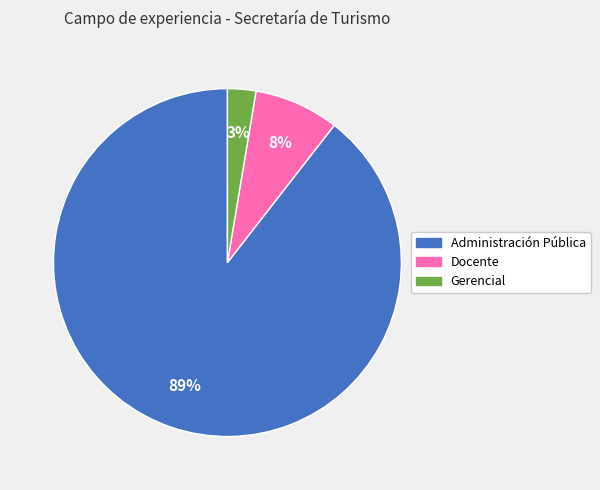

Is there any slice that represents more than half of the pie?

Yes